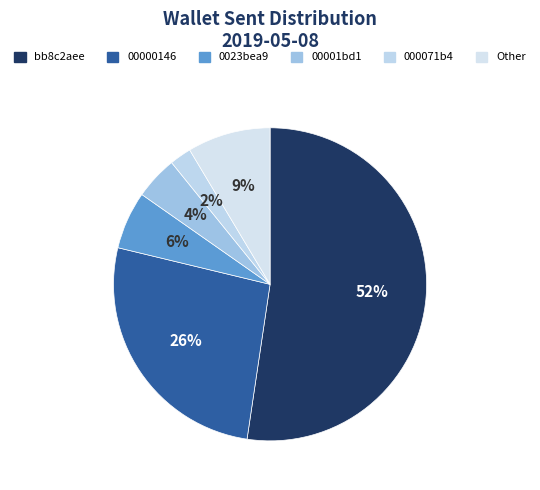

How many slices are in this pie chart?

6